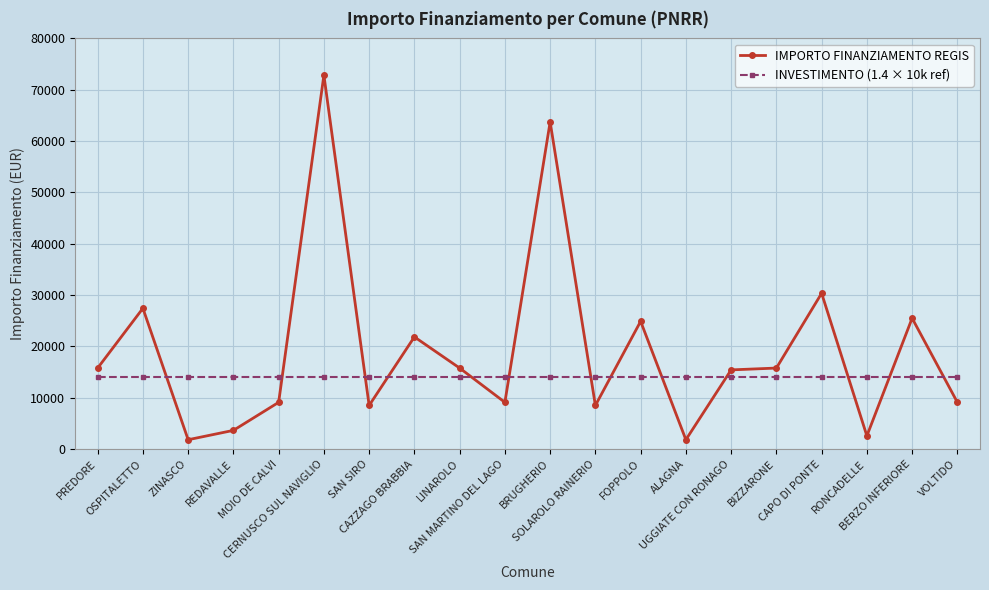

Reading right to left, extract all data points from this chart.

IMPORTO FINANZIAMENTO REGIS: VOLTIDO=9105	BERZO INFERIORE=25494	RONCADELLE=2571	CAPO DI PONTE=30350	BIZZARONE=15782	UGGIATE CON RONAGO=15426	ALAGNA=1821	FOPPOLO=24887	SOLAROLO RAINERIO=8498	BRUGHERIO=63735	SAN MARTINO DEL LAGO=9105	LINAROLO=15782	CAZZAGO BRABBIA=21852	SAN SIRO=8498	CERNUSCO SUL NAVIGLIO=72840	MOIO DE CALVI=9105	REDAVALLE=3642	ZINASCO=1821	OSPITALETTO=27424	PREDORE=15782
INVESTIMENTO (1.4 × 10k ref): VOLTIDO=14000	BERZO INFERIORE=14000	RONCADELLE=14000	CAPO DI PONTE=14000	BIZZARONE=14000	UGGIATE CON RONAGO=14000	ALAGNA=14000	FOPPOLO=14000	SOLAROLO RAINERIO=14000	BRUGHERIO=14000	SAN MARTINO DEL LAGO=14000	LINAROLO=14000	CAZZAGO BRABBIA=14000	SAN SIRO=14000	CERNUSCO SUL NAVIGLIO=14000	MOIO DE CALVI=14000	REDAVALLE=14000	ZINASCO=14000	OSPITALETTO=14000	PREDORE=14000